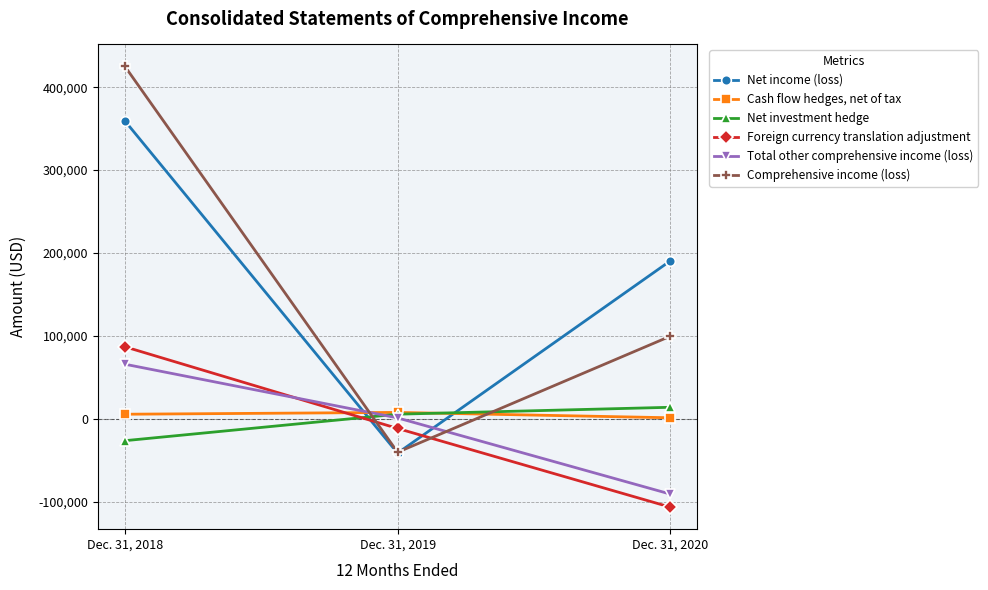

How many Net income (loss) values are between -41455 and 359188?

3